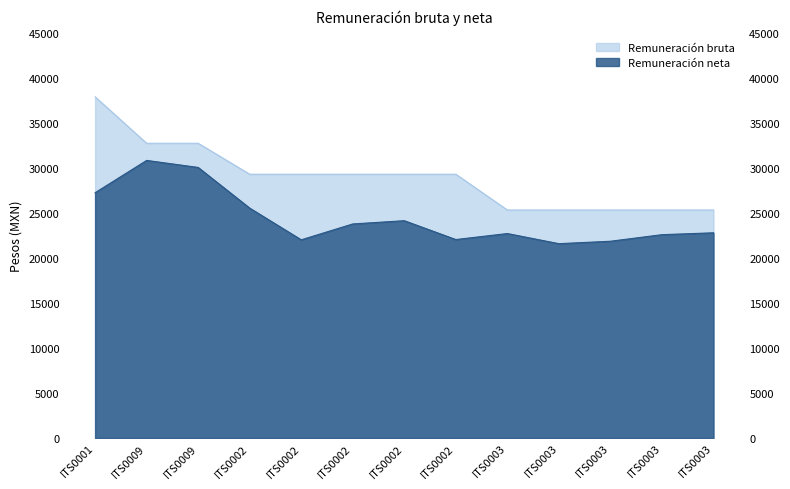

The Remuneración bruta series shows 29284.0 at ITS0002. True or false?

True